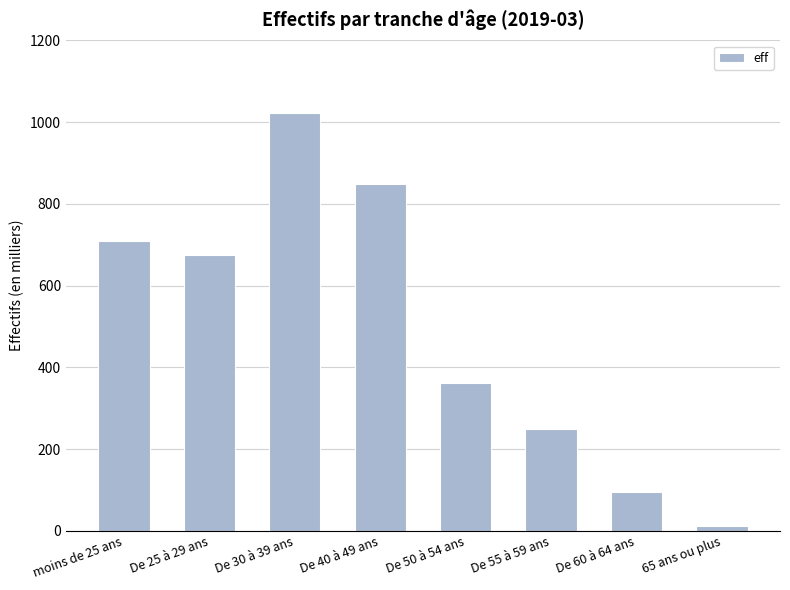

What is the smallest value displayed?

11.7